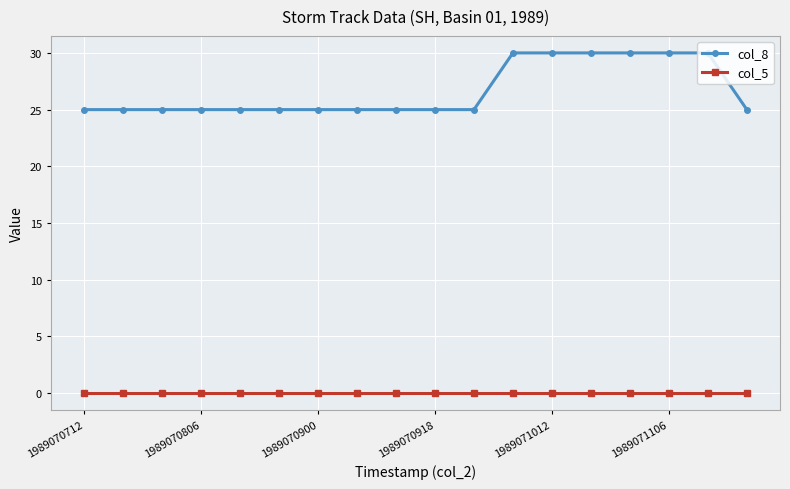

Reading left to right, list all the values displayed in this chart.

col_8: 25	25	25	25	25	25	25	25	25	25	25	30	30	30	30	30	30	25
col_5: 0	0	0	0	0	0	0	0	0	0	0	0	0	0	0	0	0	0